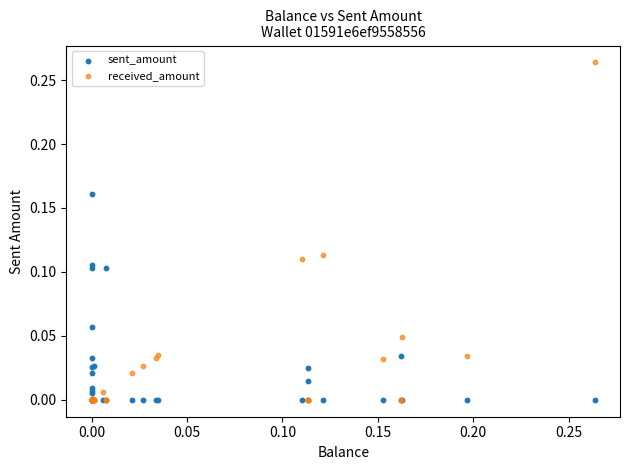

What are all the series names shown in the legend?

sent_amount, received_amount